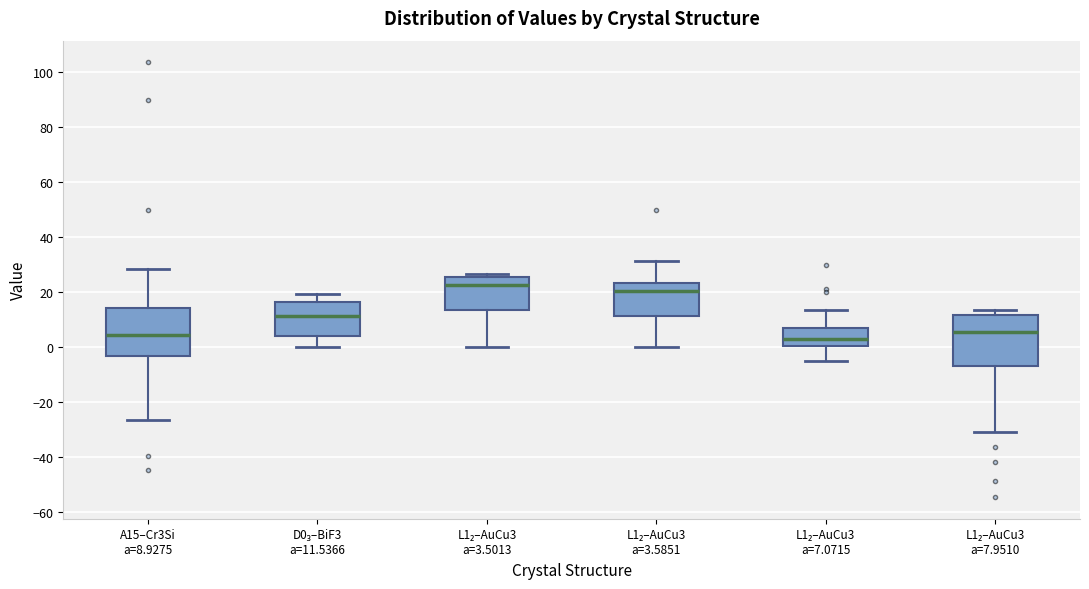

Where is the upper edge of the box for L1₂–AuCu3 a=7.9510 on the y-axis? The values are not printed on the chart, so give them approximately, as read against the axis.

12